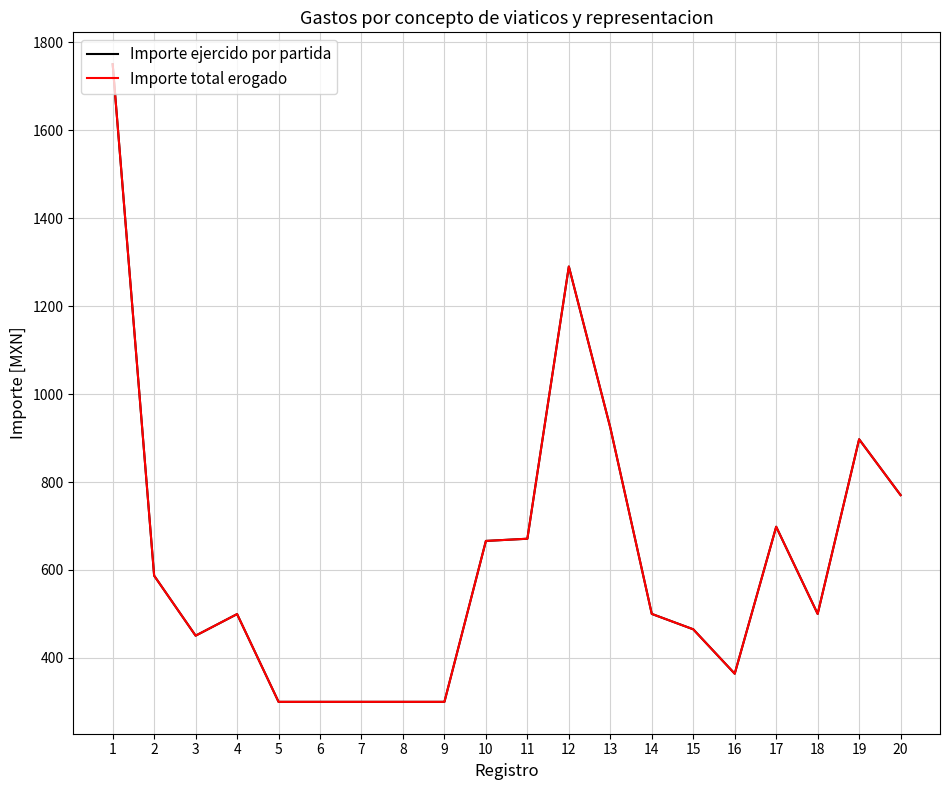

Reading left to right, extract all data points from this chart.

Importe ejercido por partida: 1=1750.3	2=587.0	3=450.5	4=499.6	5=300.0	6=300.0	7=300.0	8=300.0	9=300.0	10=666.0	11=671.0	12=1290.2	13=923.6	14=500.0	15=465.0	16=364.0	17=698.2	18=500.0	19=897.2	20=770.2
Importe total erogado: 1=1750.3	2=587.0	3=450.5	4=499.6	5=300.0	6=300.0	7=300.0	8=300.0	9=300.0	10=666.0	11=671.0	12=1290.2	13=923.6	14=500.0	15=465.0	16=364.0	17=698.2	18=500.0	19=897.2	20=770.2